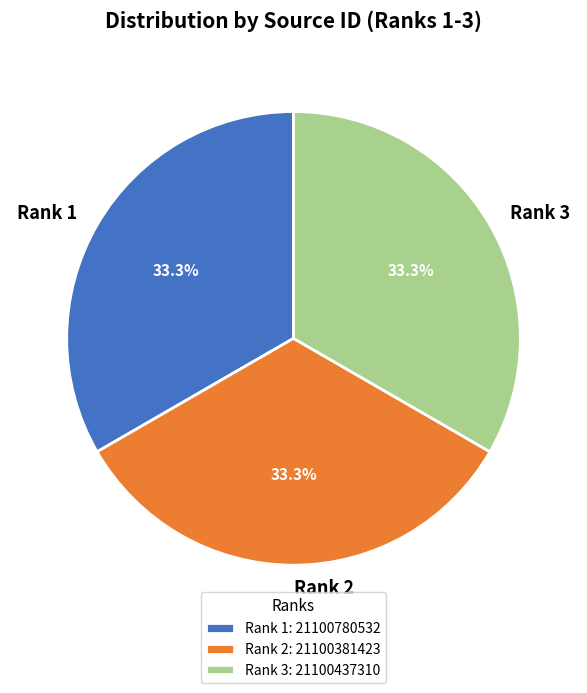

What percentage is the Rank 3 slice, to the nearest percent?

33%